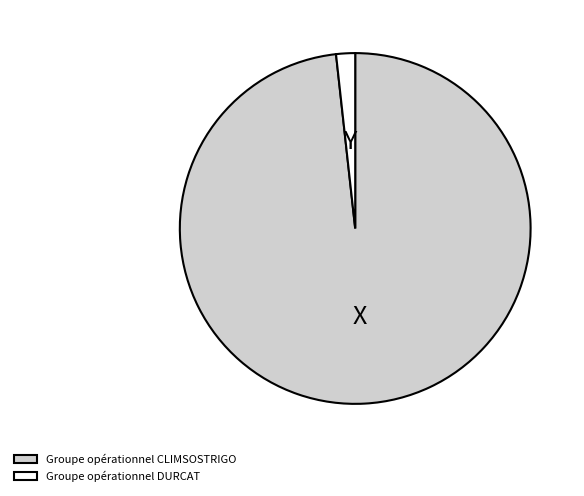

Is there a majority slice in this chart?

Yes